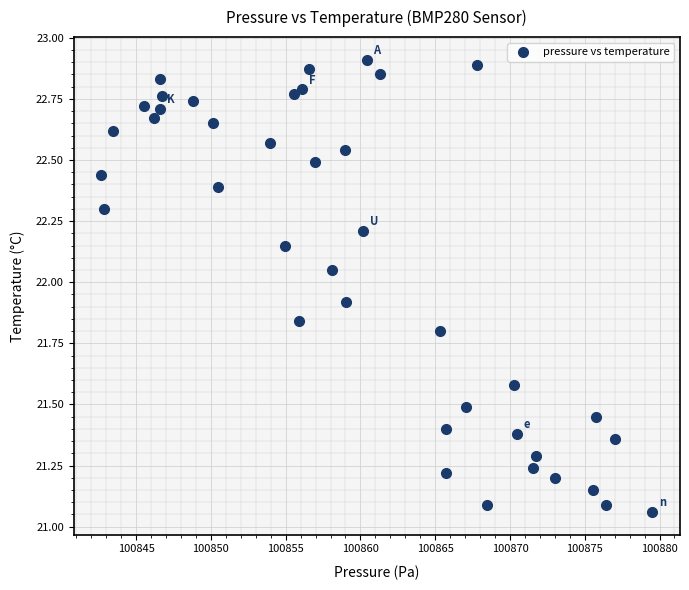

What is the range of X values (max minus min)?

36.8